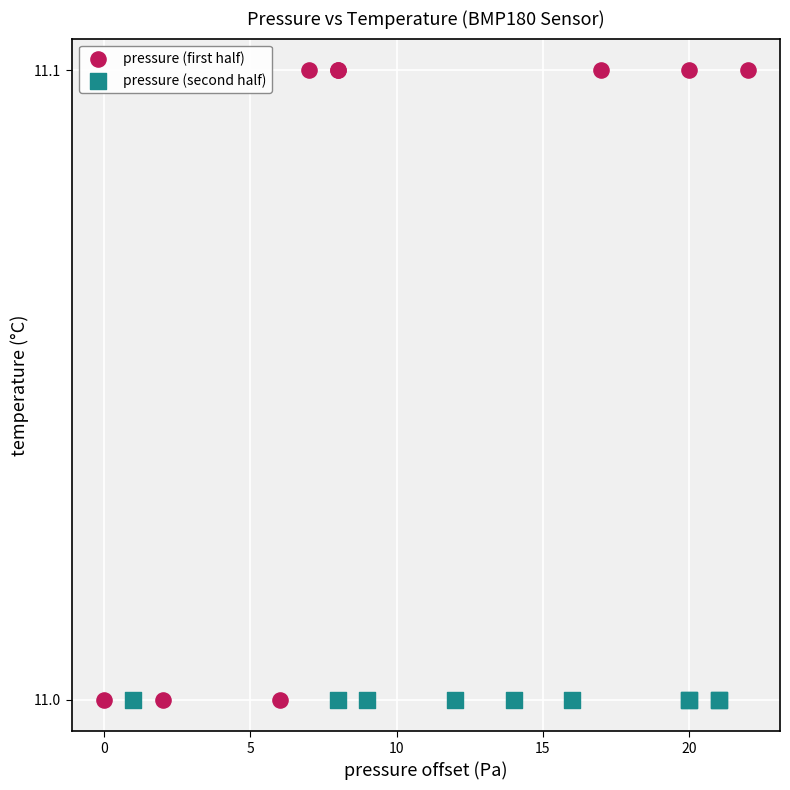

Which series reaches the maximum Y coordinate?

pressure (first half)